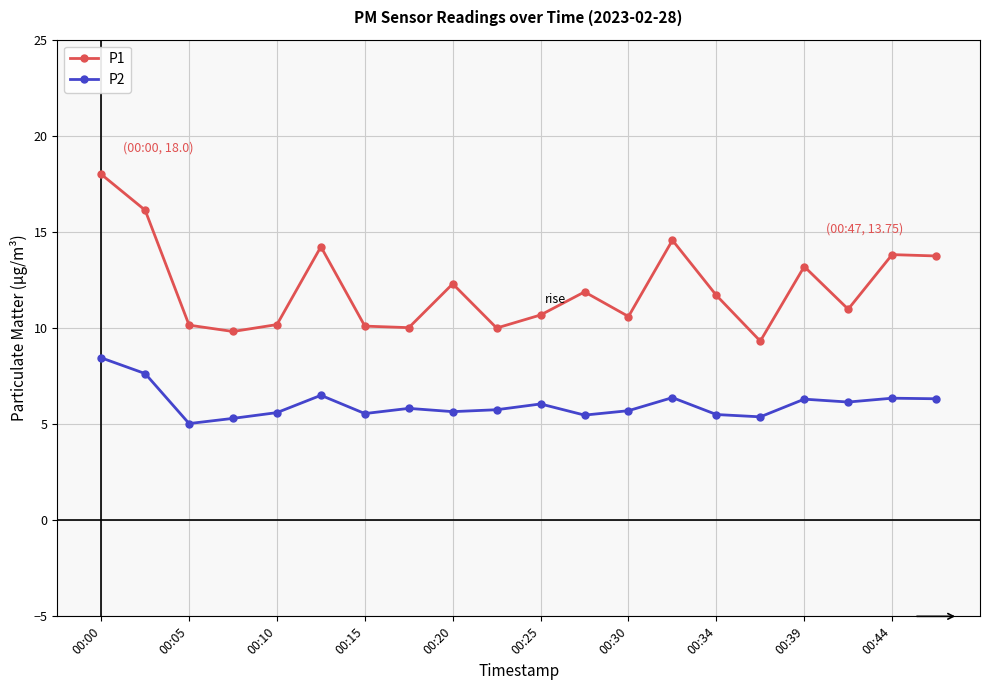

True or false: P1 and P2 cross at least once.

False